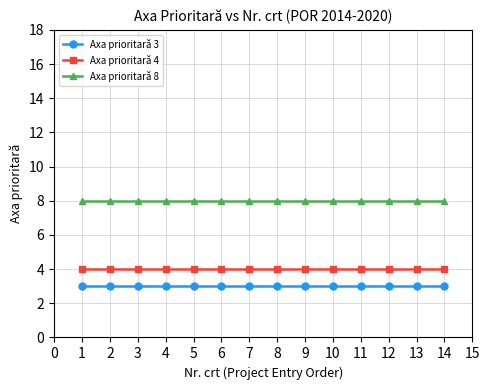

True or false: Axa prioritară 8 and Axa prioritară 4 cross at least once.

False